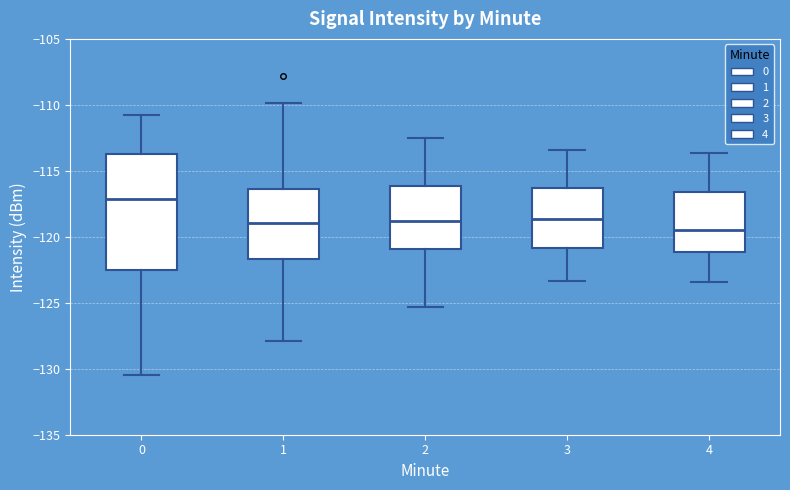

Reading left to right, transcribe this box plot: for each box, give where its median line is, the range the box spans, and where its two whiskers end, as read against the y-axis. The values are not printed on the chart, so give them approximately, as read against the axis.

0: median -117.0, box -122.5 to -113.5, whiskers -130.5 to -111.0
1: median -119.0, box -121.5 to -116.5, whiskers -128.0 to -110.0
2: median -119.0, box -121.0 to -116.0, whiskers -125.5 to -112.5
3: median -118.5, box -121.0 to -116.5, whiskers -123.5 to -113.5
4: median -119.5, box -121.0 to -116.5, whiskers -123.5 to -113.5